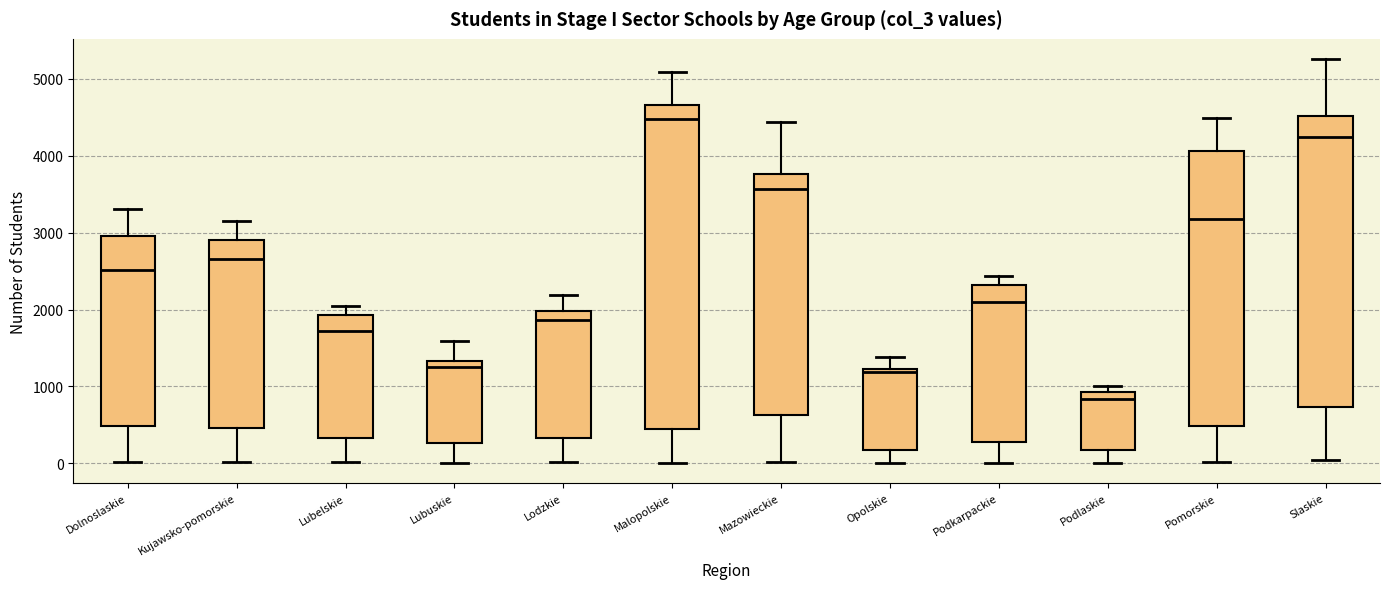

Where does the lower whisker of the box for Opolskie end on the y-axis? The values are not printed on the chart, so give them approximately, as read against the axis.

0